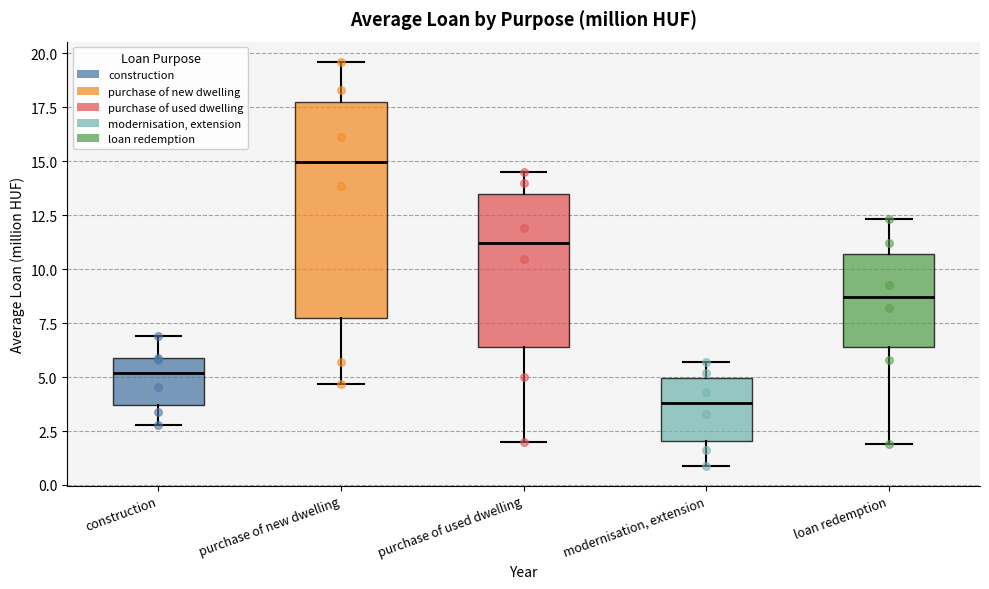

Comparing the boxes themselves (not the whiskers), which one is the tallest?

purchase of new dwelling